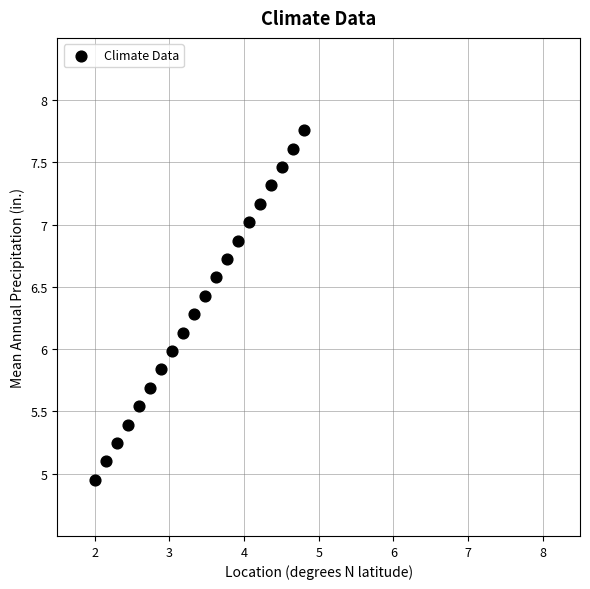

What is the range of X values (max minus min)?

2.8